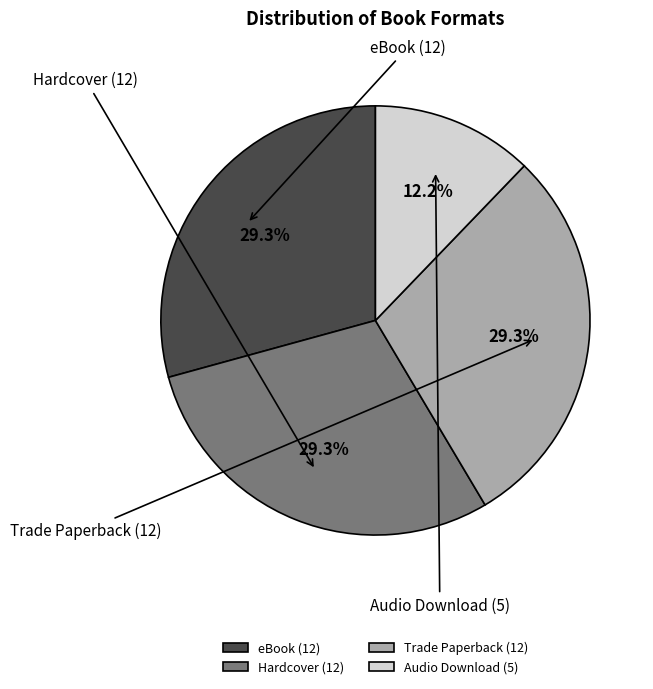

Is there a majority slice in this chart?

No